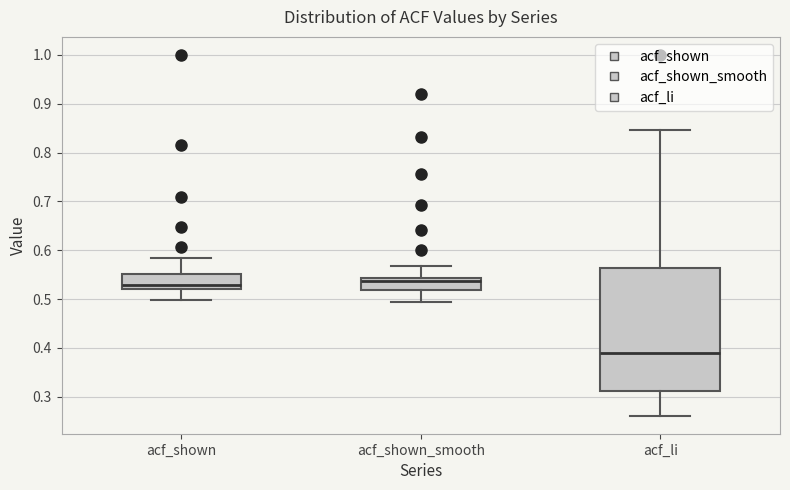

Which box's median line is the lowest?

acf_li